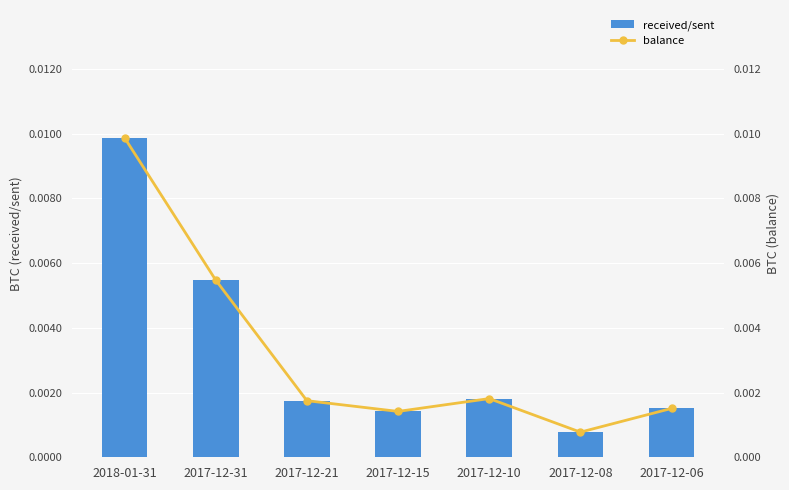

Which series has the largest total across all categories?

received/sent